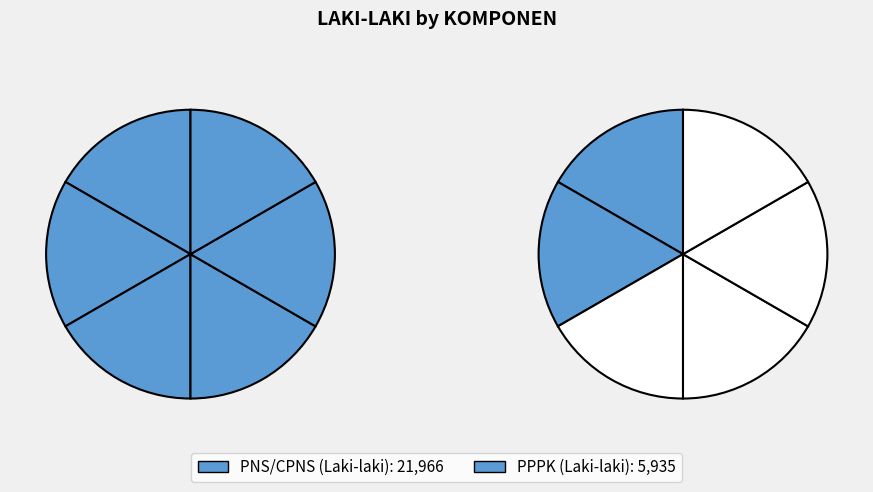

Does any single category account for the majority?

Yes